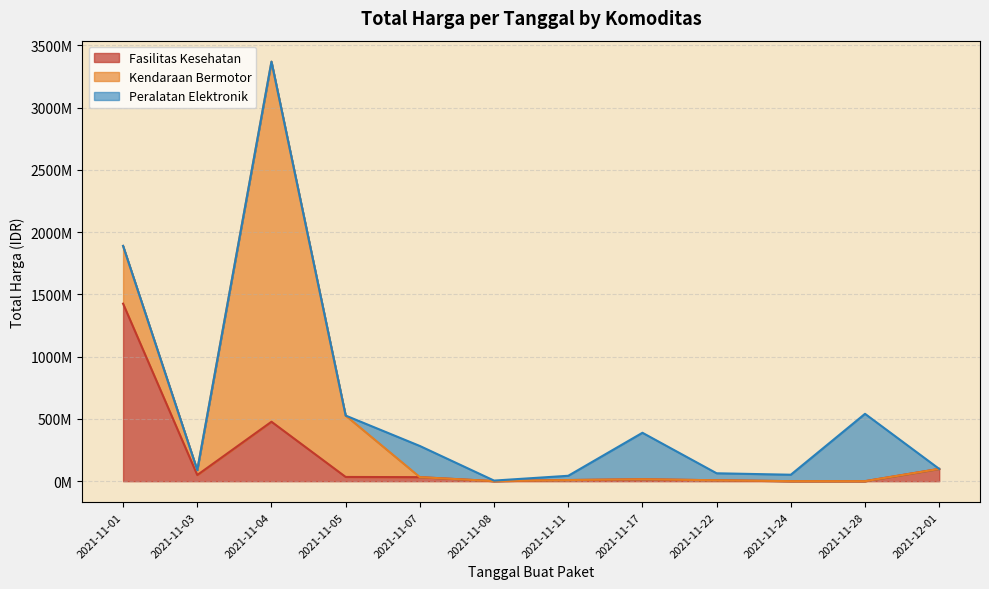

Reading left to right, list all the values displayed in this chart.

Fasilitas Kesehatan: 1425867900	49730040	477600000	34000000	32441200	577875	9180000	15513960	7401240	333600	78000	98772570
Kendaraan Bermotor: 464002100	39440000	2892122000	493000000	0	0	0	0	0	0	0	0
Peralatan Elektronik: 0	0	0	0	250350000	4350000	34292000	373404000	56152800	51601000	541071000	0